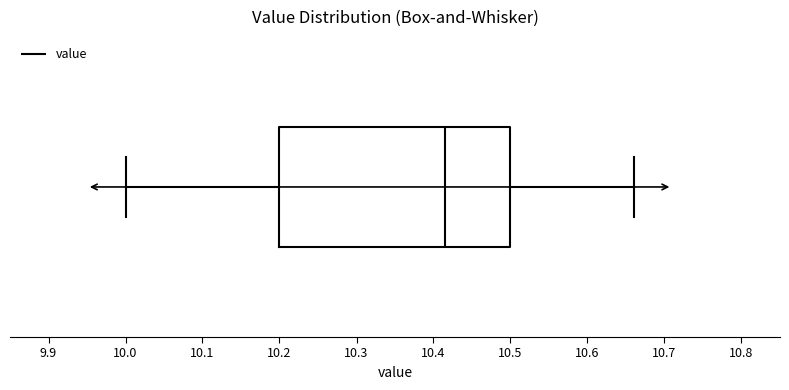

Transcribe this box plot: give where the median line is, the range the box spans, and where the two whiskers end, as read against the x-axis. The values are not printed on the chart, so give them approximately, as read against the axis.

median 10.42, box 10.20 to 10.50, whiskers 10.00 to 10.66